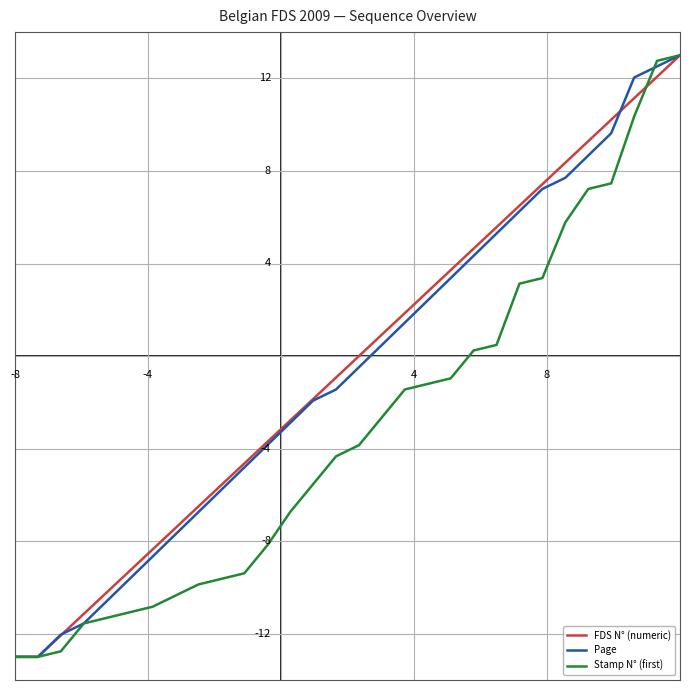

How many intersections are there between Page and Stamp N° (first)?

1